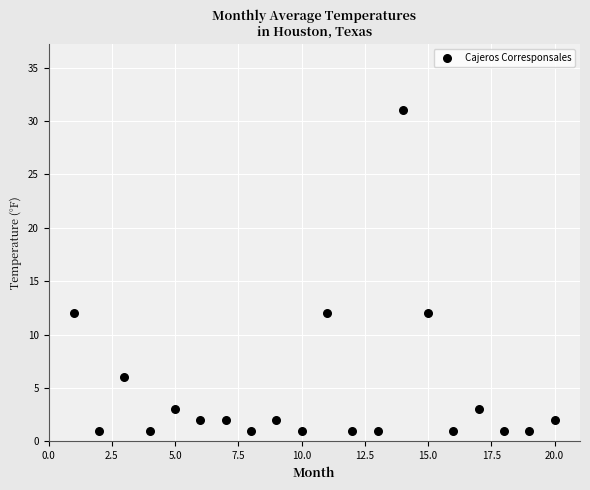

What is the range of Y values (max minus min)?

30